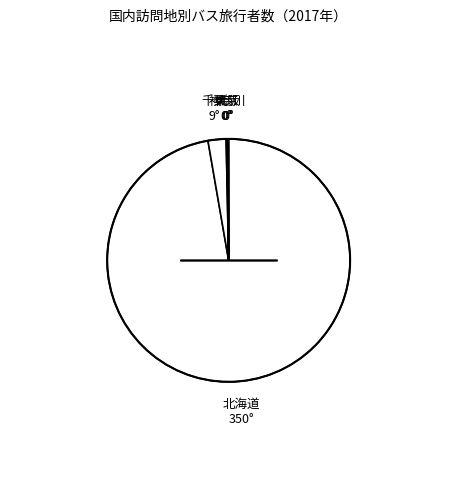

Rank the categories by value from lowest to highest.

岩手, 秋田, 福島, 栃木, 群馬, 埼玉, 茨城, 山形, 宮城, 青森, 千葉, 北海道